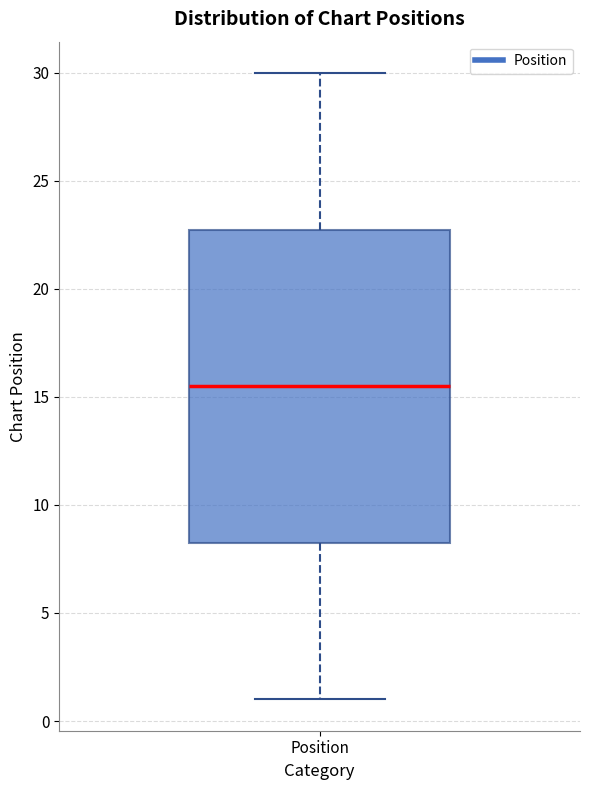

Where does the median line of the box for Position sit on the y-axis? The values are not printed on the chart, so give them approximately, as read against the axis.

15.5